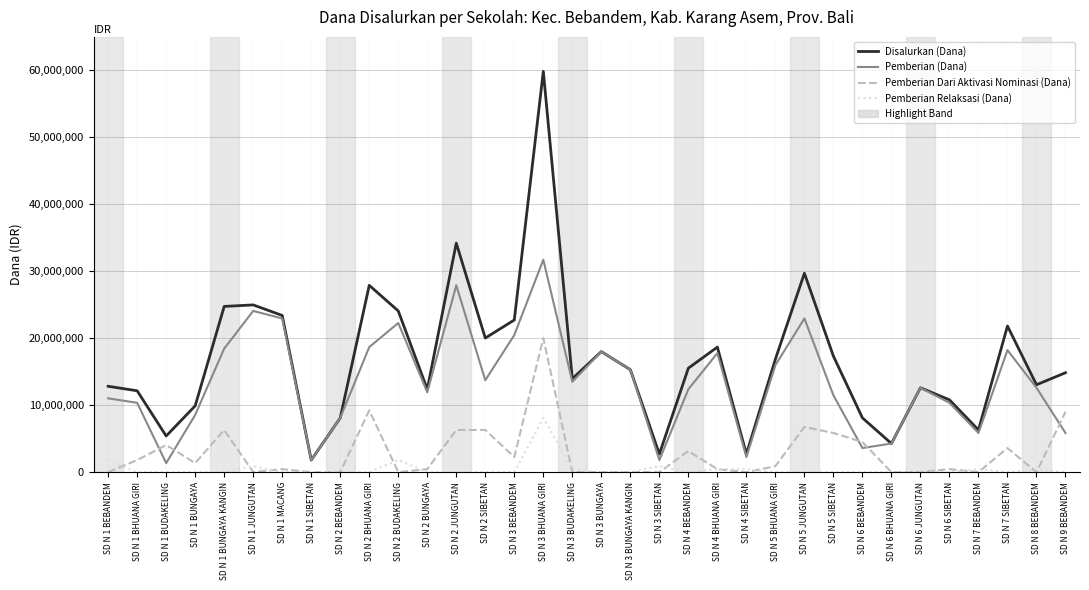

Rank the series by their maximum value, from highest to lowest.

Disalurkan (Dana), Pemberian (Dana), Pemberian Dari Aktivasi Nominasi (Dana), Pemberian Relaksasi (Dana)